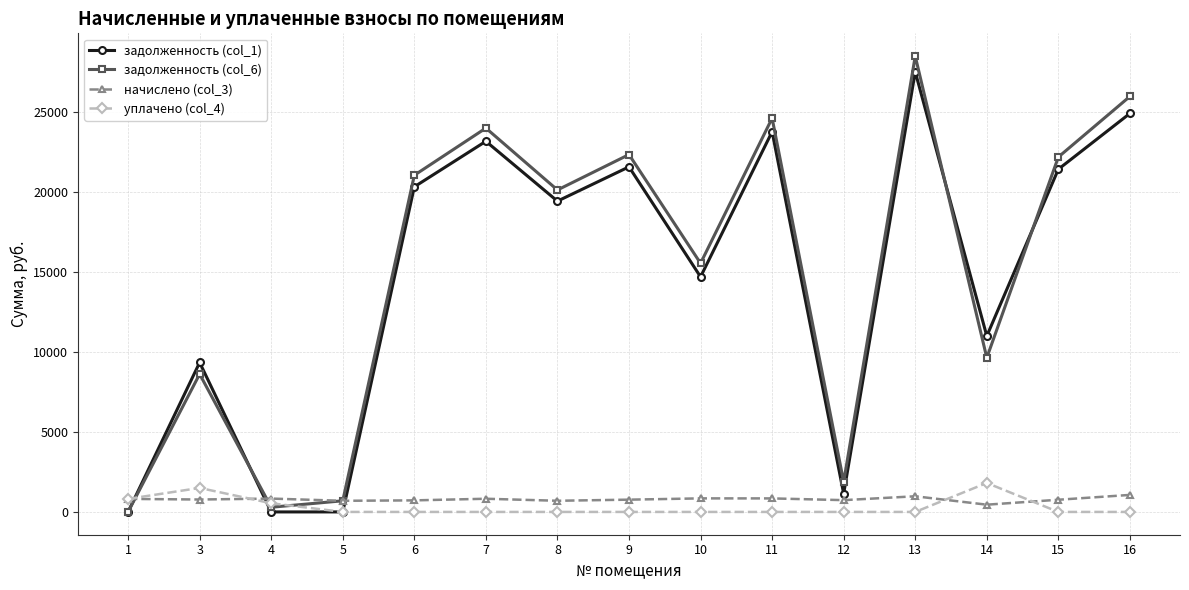

At which label is задолженность (col_1) closest to 13756?

10